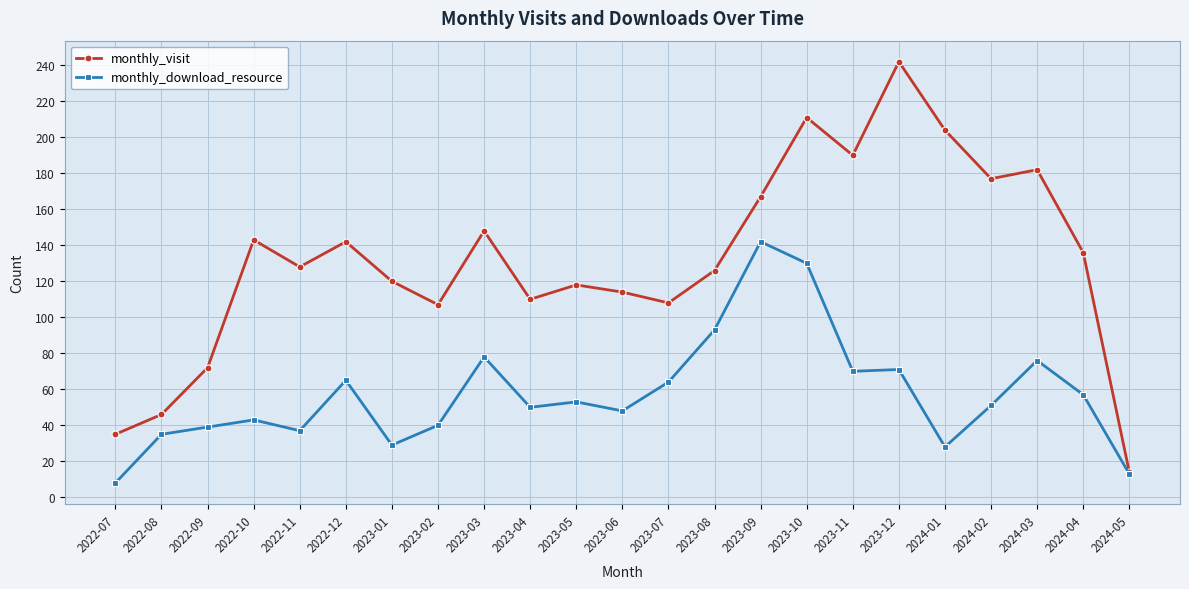

Where is the first local minimum for monthly_visit?

2022-11